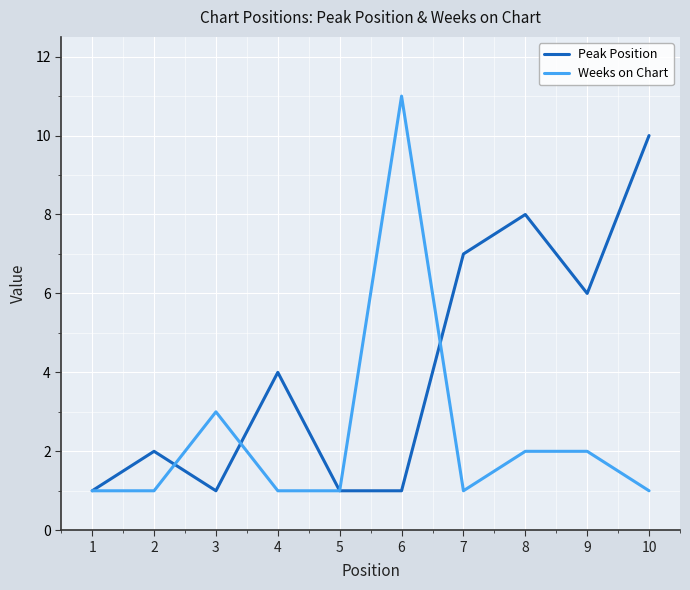

At which category does Peak Position reach its first local peak?

2